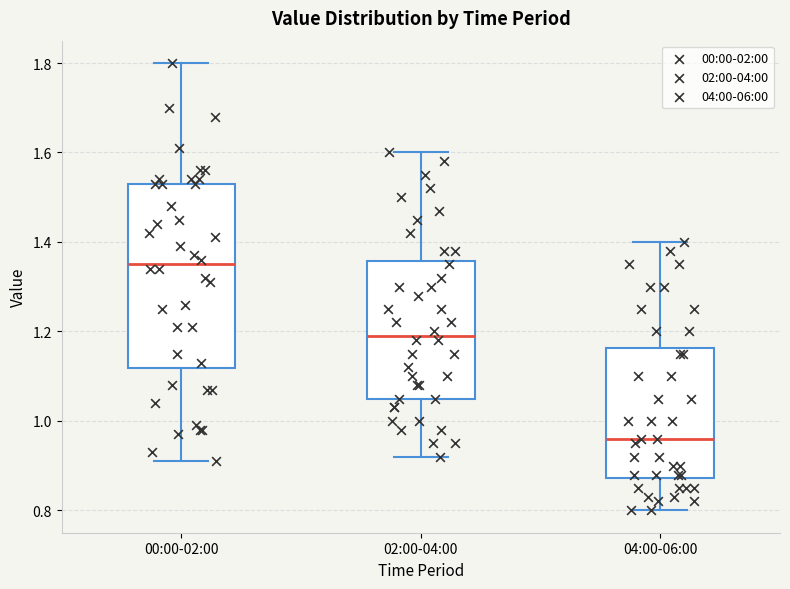

Reading left to right, transcribe this box plot: for each box, give where its median line is, the range the box spans, and where its two whiskers end, as read against the y-axis. The values are not printed on the chart, so give them approximately, as read against the axis.

00:00-02:00: median 1.36, box 1.12 to 1.54, whiskers 0.92 to 1.80
02:00-04:00: median 1.20, box 1.06 to 1.36, whiskers 0.92 to 1.60
04:00-06:00: median 0.96, box 0.88 to 1.16, whiskers 0.80 to 1.40